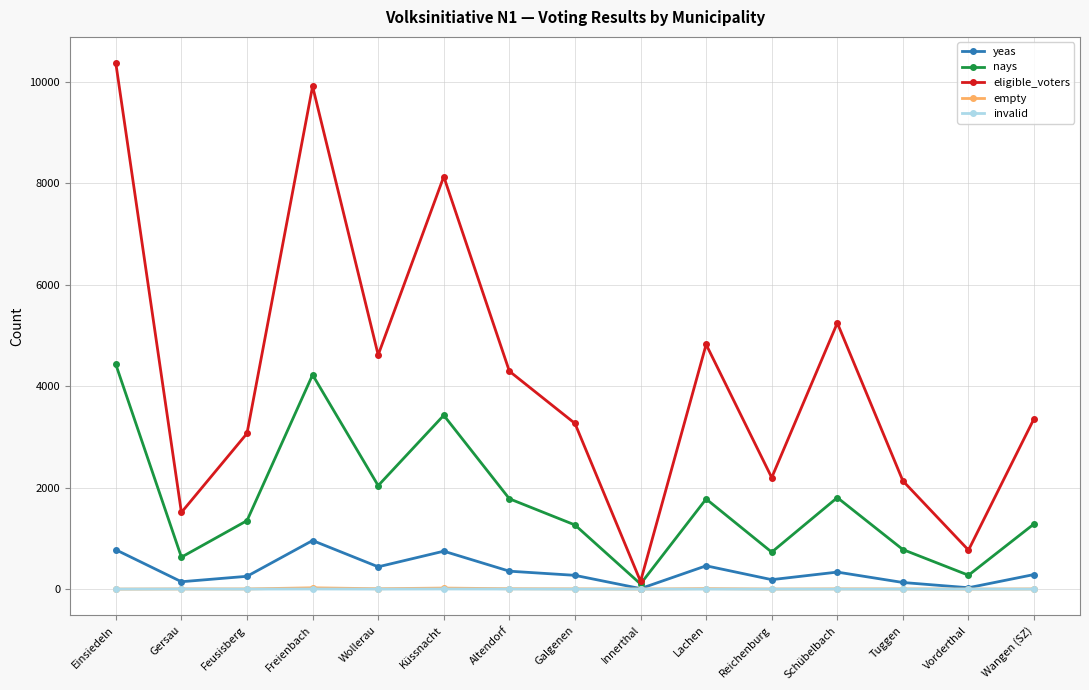

What is the value of the yeas point at the 11th from the left?

186